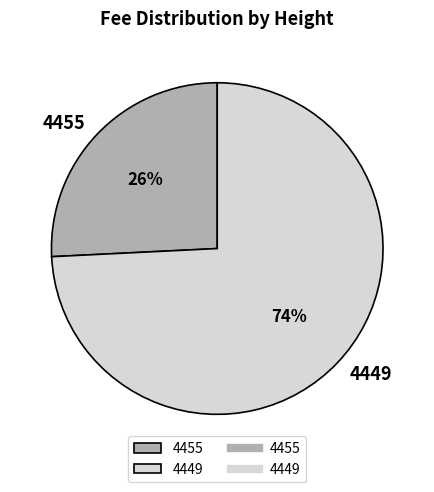

Between 4449 and 4455, which is larger?

4449